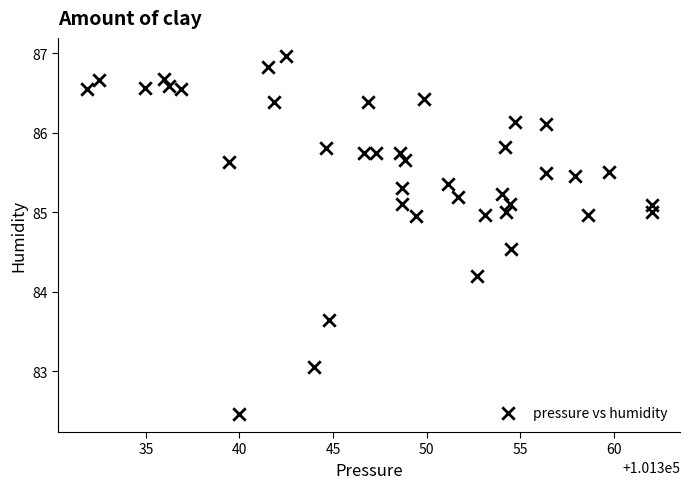

What is the range of X values (max minus min)?

30.2